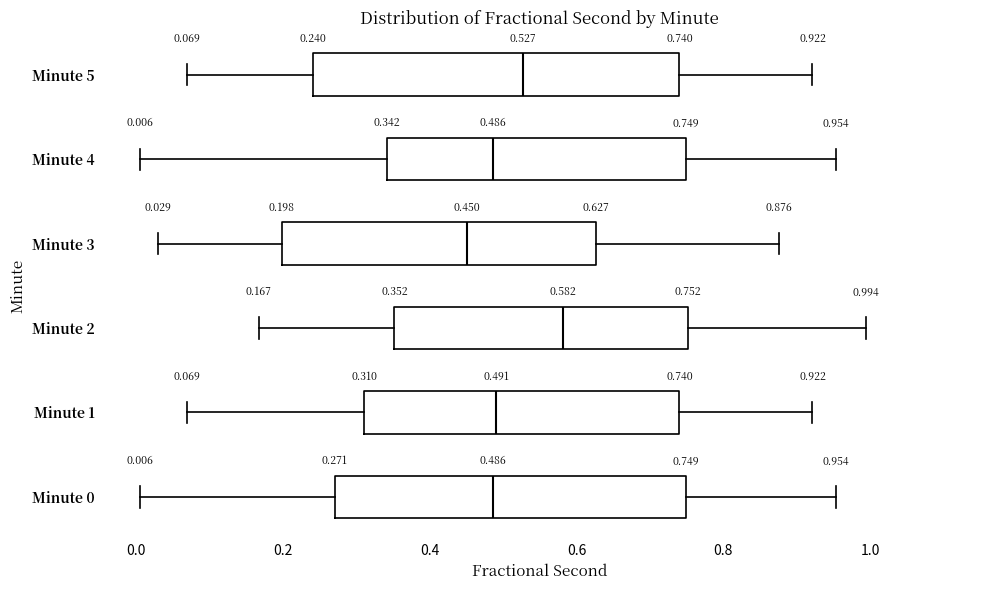

Which box's median line is the furthest to the right?

Minute 2